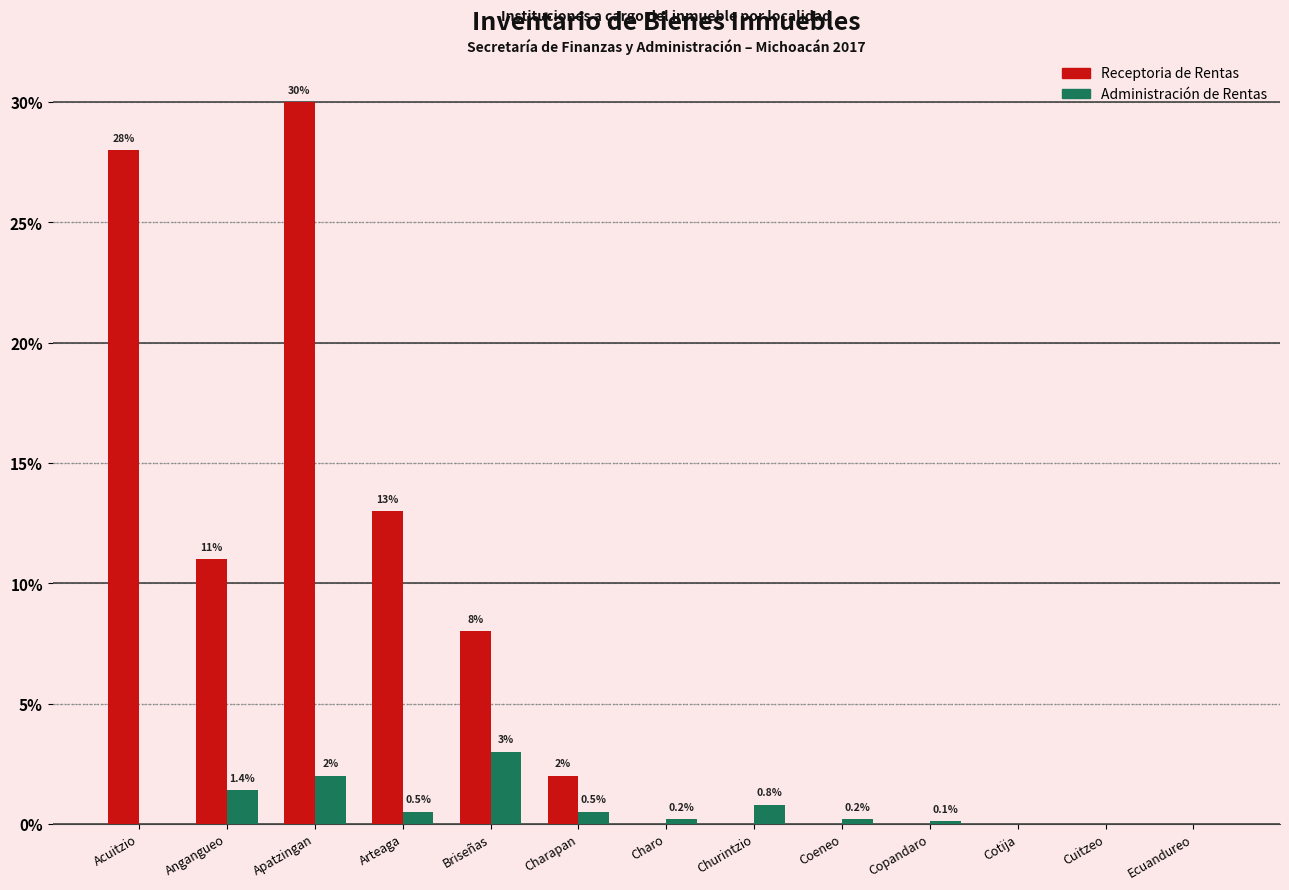

Between Coeneo and Cuitzeo, which series saw the biggest shift?

Administración de Rentas